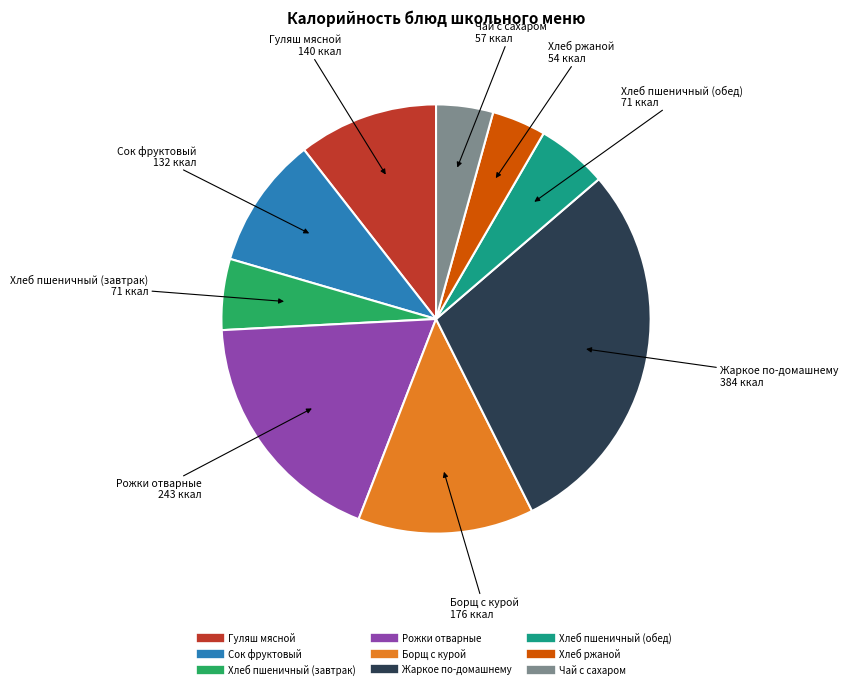

Is there a majority slice in this chart?

No